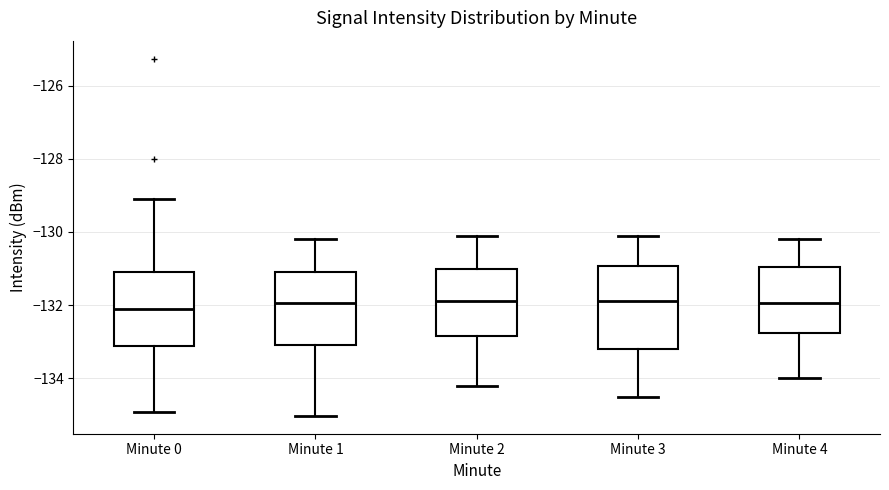

Where does the upper whisker of the box for Minute 1 end on the y-axis? The values are not printed on the chart, so give them approximately, as read against the axis.

-130.2